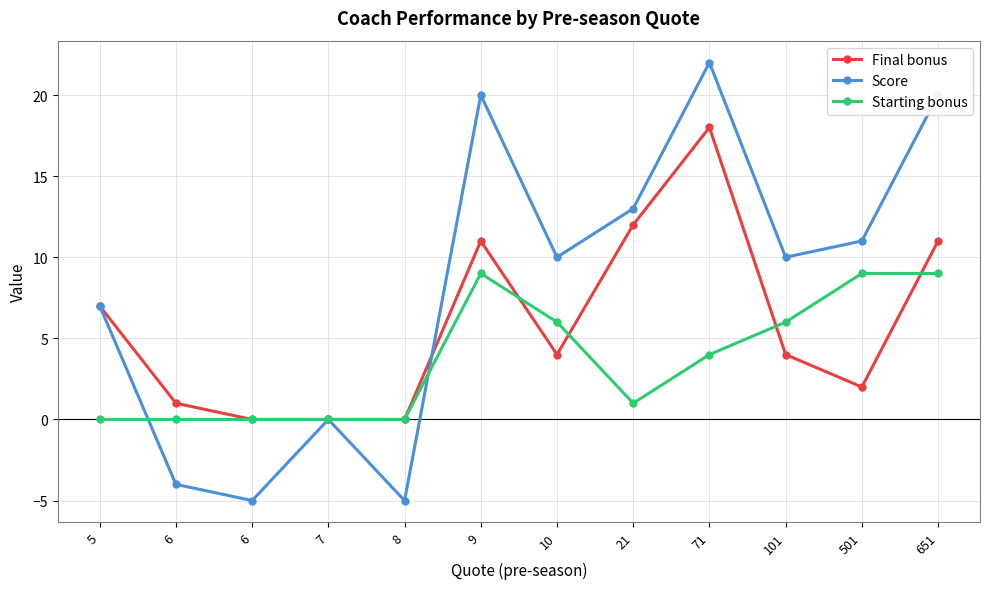

What are all the series names shown in the legend?

Final bonus, Score, Starting bonus